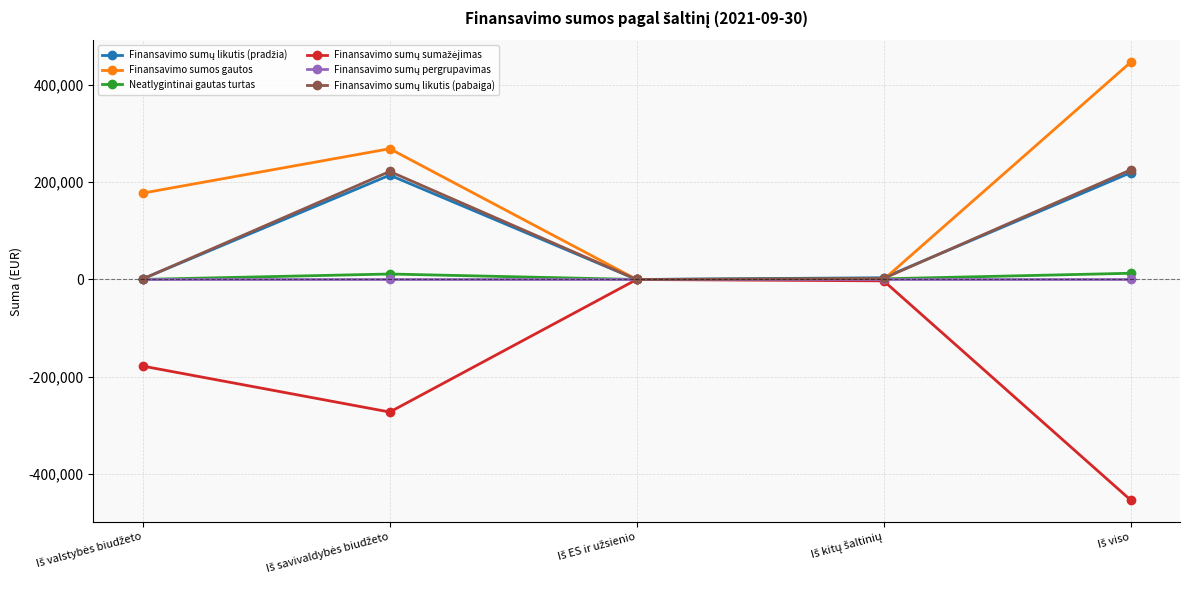

What is the greatest value displayed?

446799.6